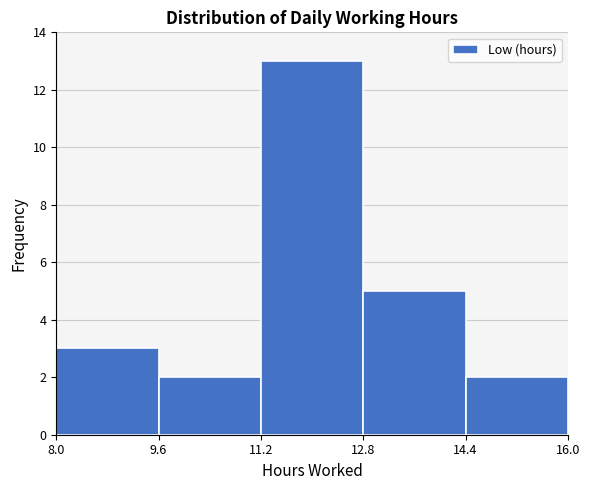

How tall is the bar that spans 12.8 to 14.4 on the x-axis? The values are not printed on the chart, so give them approximately, as read against the axis.

5